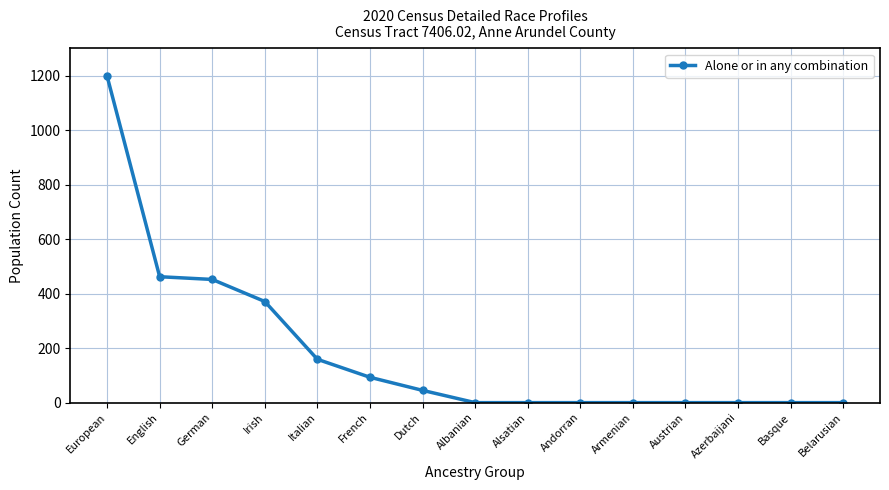

What is the greatest value displayed?

1198